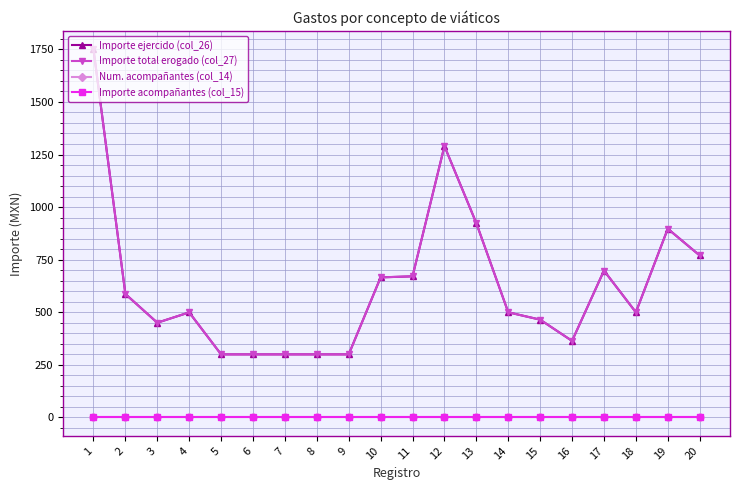

Is this an area chart (filled region under the line)?

No